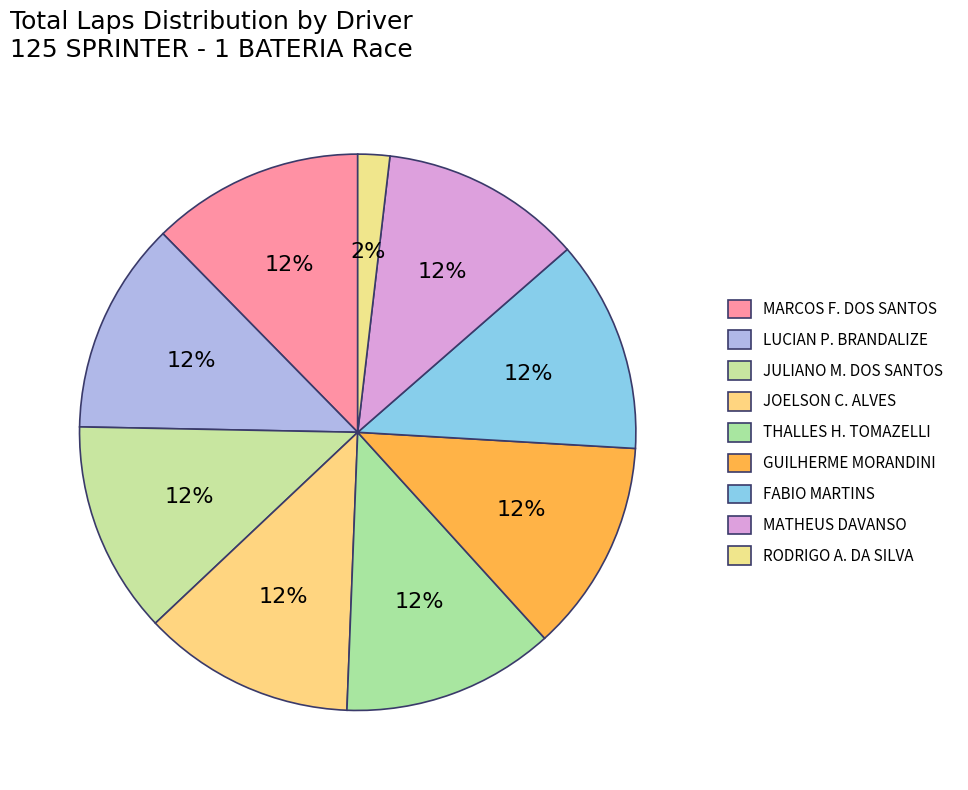

How many segments does this pie chart have?

9